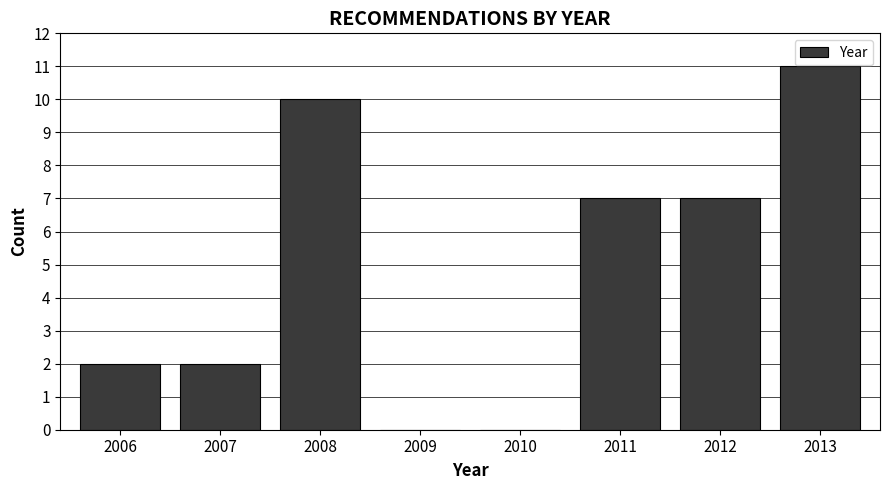

Reading left to right, extract all data points from this chart.

2006=2	2007=2	2008=10	2009=0	2010=0	2011=7	2012=7	2013=11